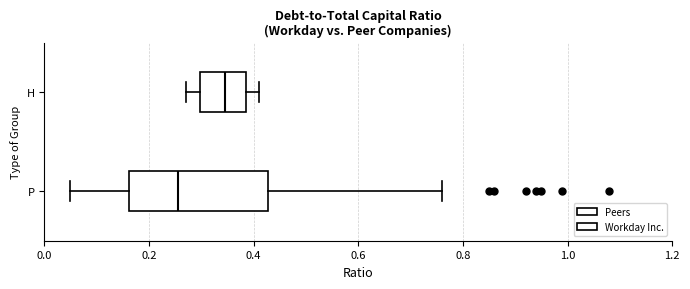

Which box is the widest, from its left edge to its right edge?

P